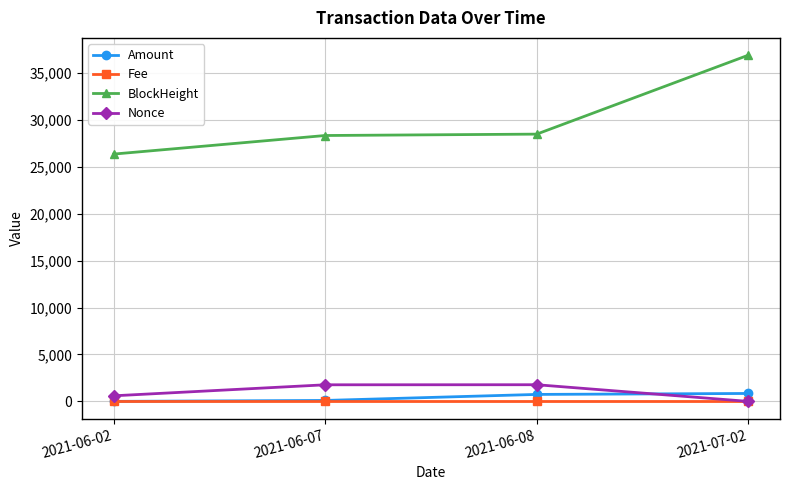

What is the highest value of the Amount series?

843.0